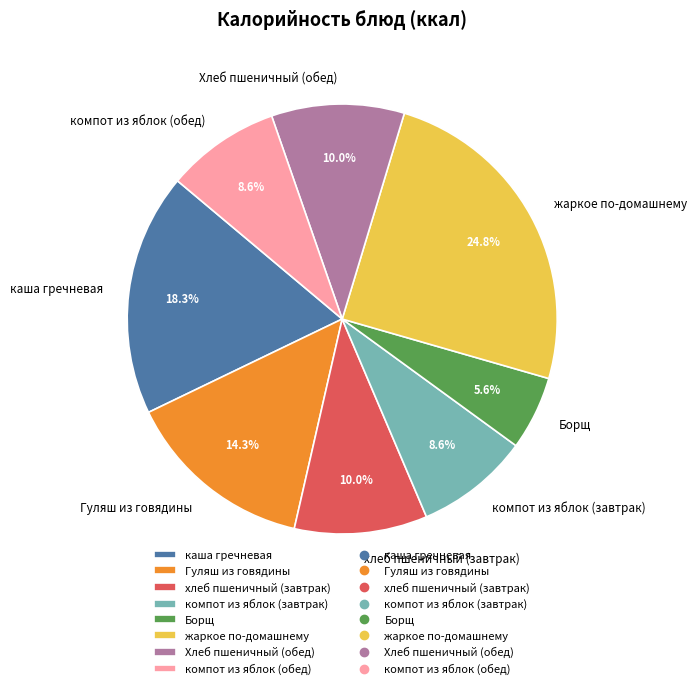

To the nearest percent, what is the difference between the largest and smallest slice percentages?

19%